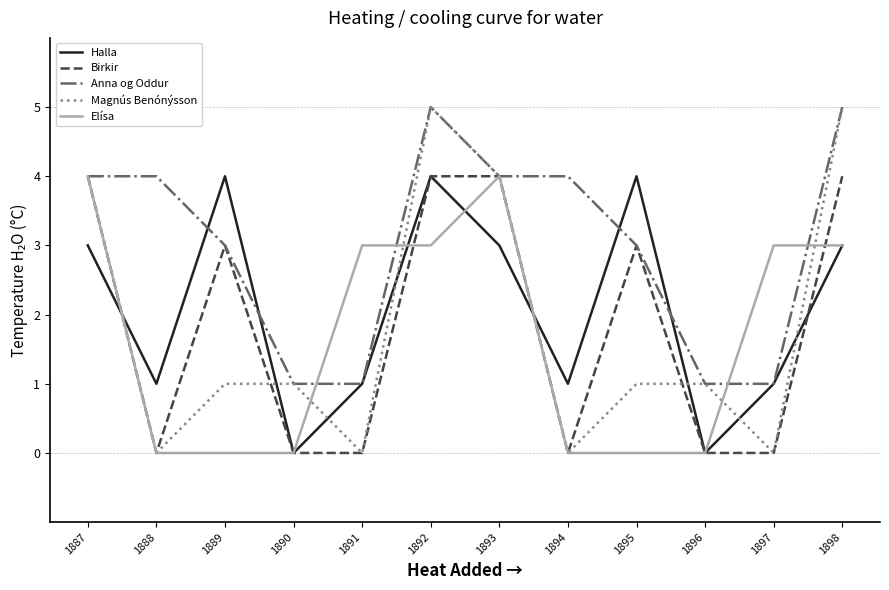

True or false: Halla has a value of 4 at 1887.

False